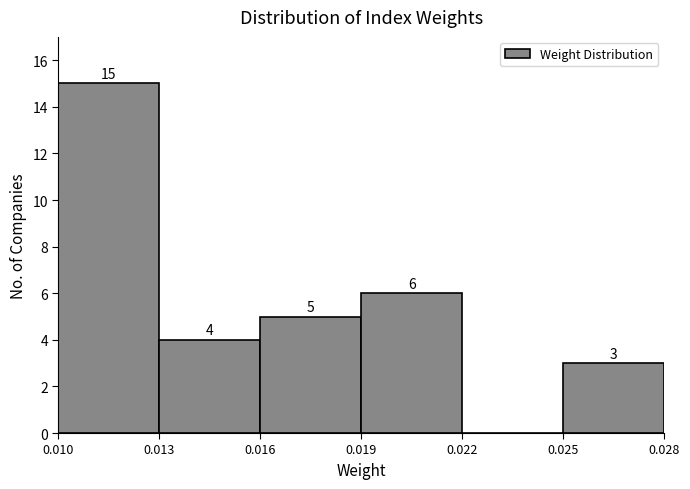

Over which range of the x-axis is the bar tallest?

0.010 to 0.013